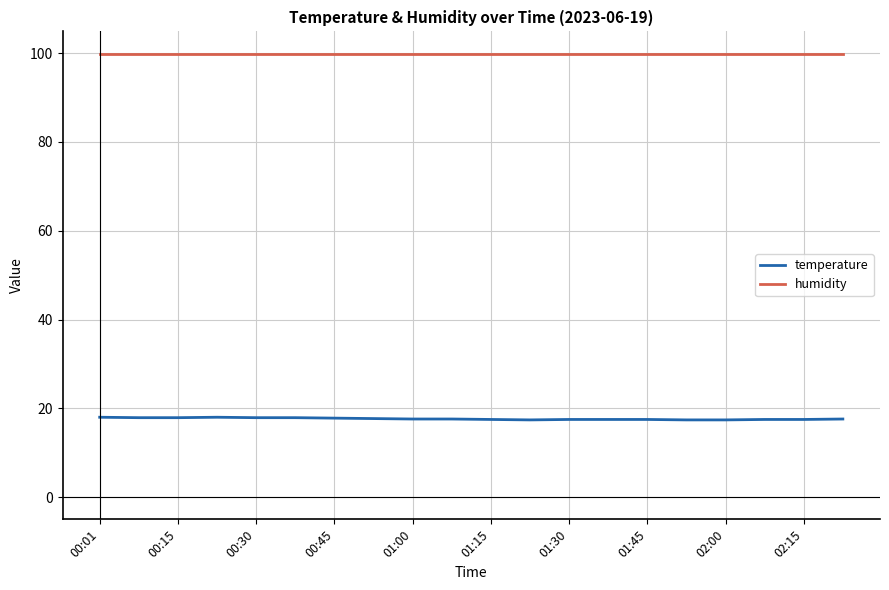

What is the highest value of the temperature series?

18.0